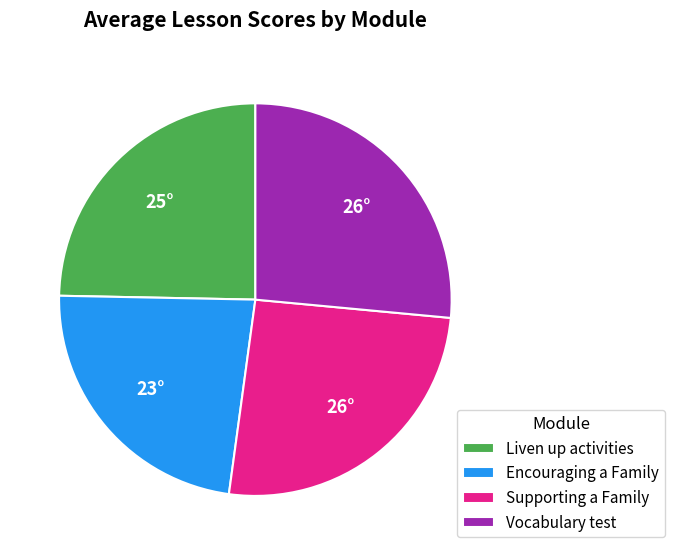

Rank the categories by value from highest to lowest.

Vocabulary test, Supporting a Family, Liven up activities, Encouraging a Family